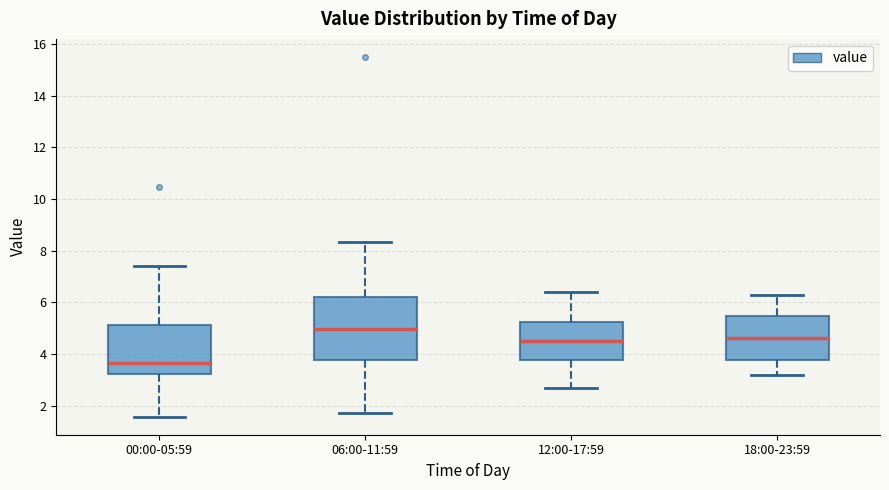

Comparing the boxes themselves (not the whiskers), which one is the tallest?

06:00-11:59